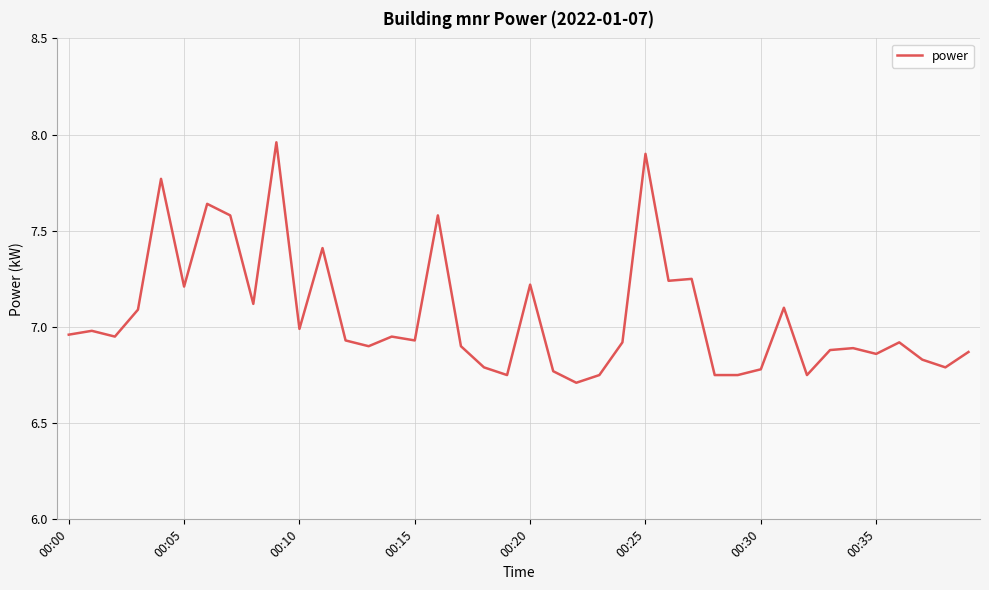

What is the smallest value displayed?

6.7